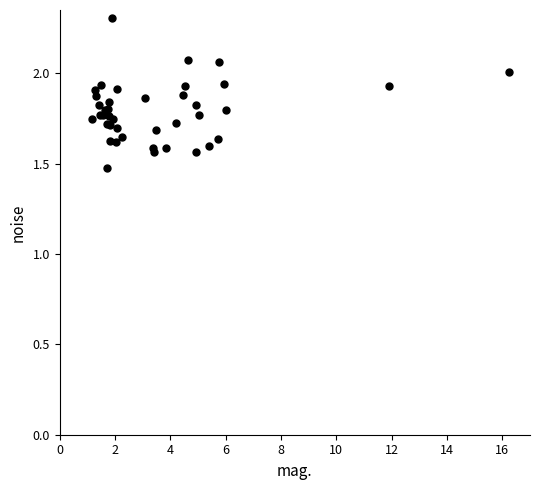

What Y value in the scatter plot is closest to 1?

1.5